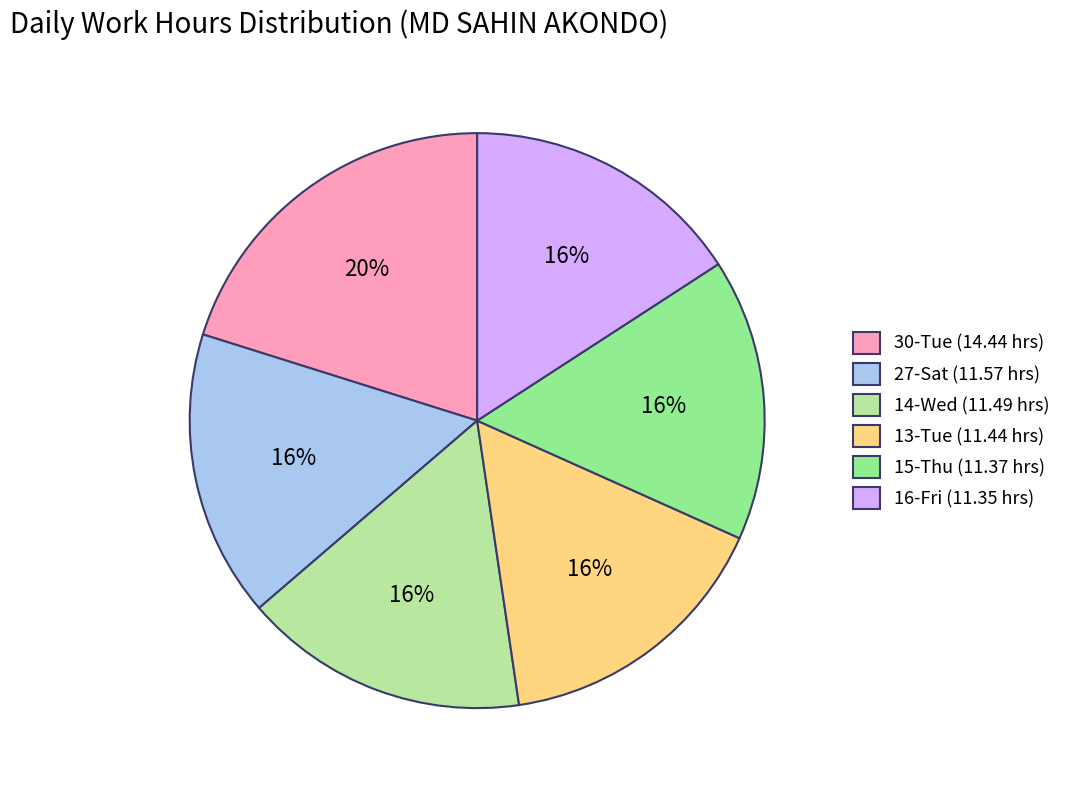

Approximately how many times larger is the value at 27-Sat (11.57 hrs) compared to 15-Thu (11.37 hrs)?

1.0